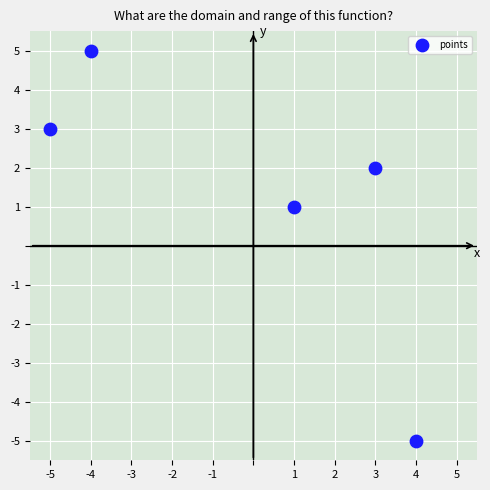

What is the range of X values (max minus min)?

9